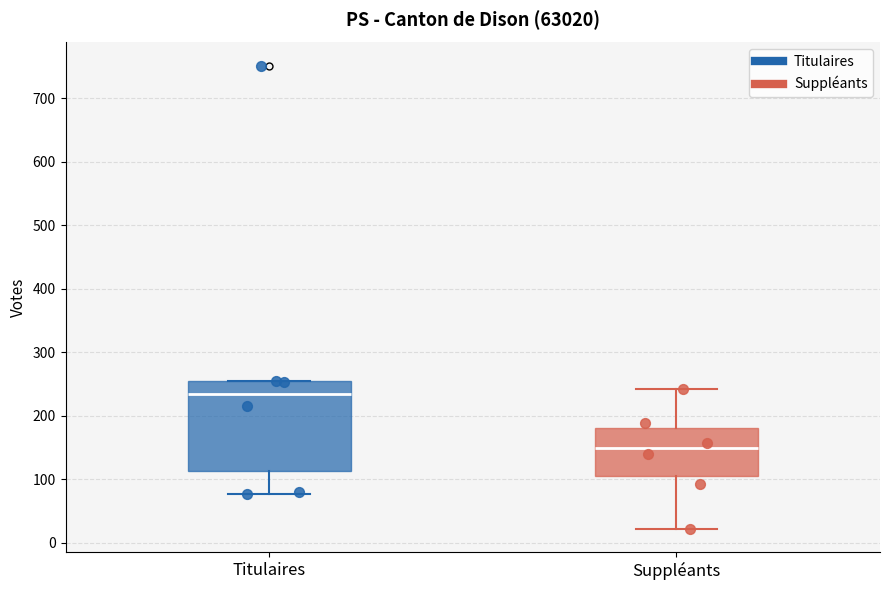

Reading left to right, transcribe this box plot: for each box, give where its median line is, the range the box spans, and where its two whiskers end, as read against the y-axis. The values are not printed on the chart, so give them approximately, as read against the axis.

Titulaires: median 230, box 110 to 250, whiskers 80 to 260
Suppléants: median 150, box 100 to 180, whiskers 20 to 240